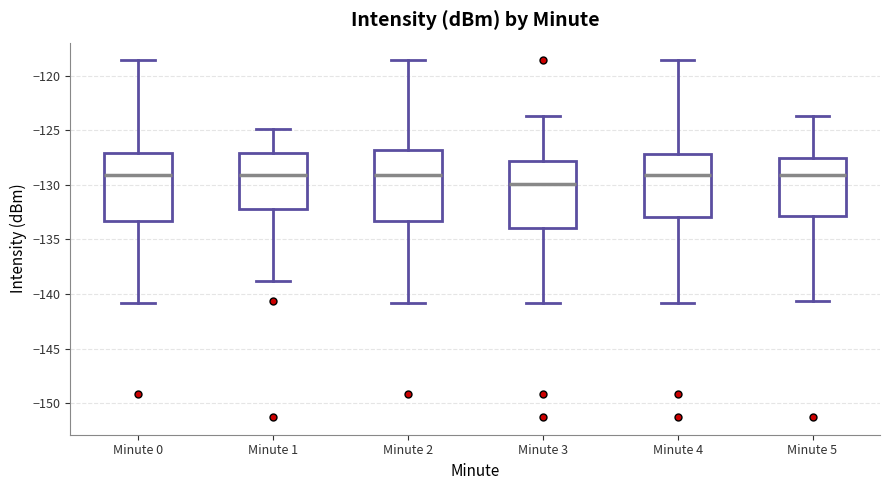

Where does the lower whisker of the box for Minute 0 end on the y-axis? The values are not printed on the chart, so give them approximately, as read against the axis.

-141.0